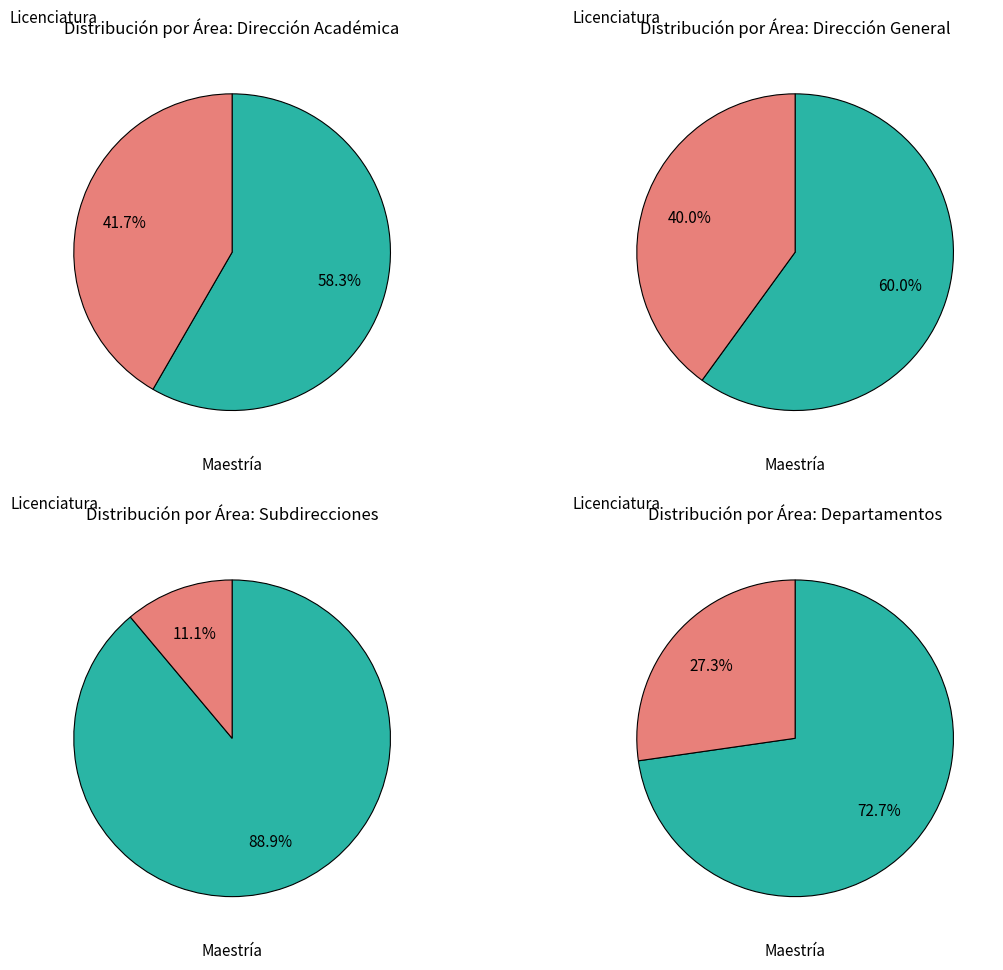

Combined, what portion of the pie is Maestría and Licenciatura?

100.0%